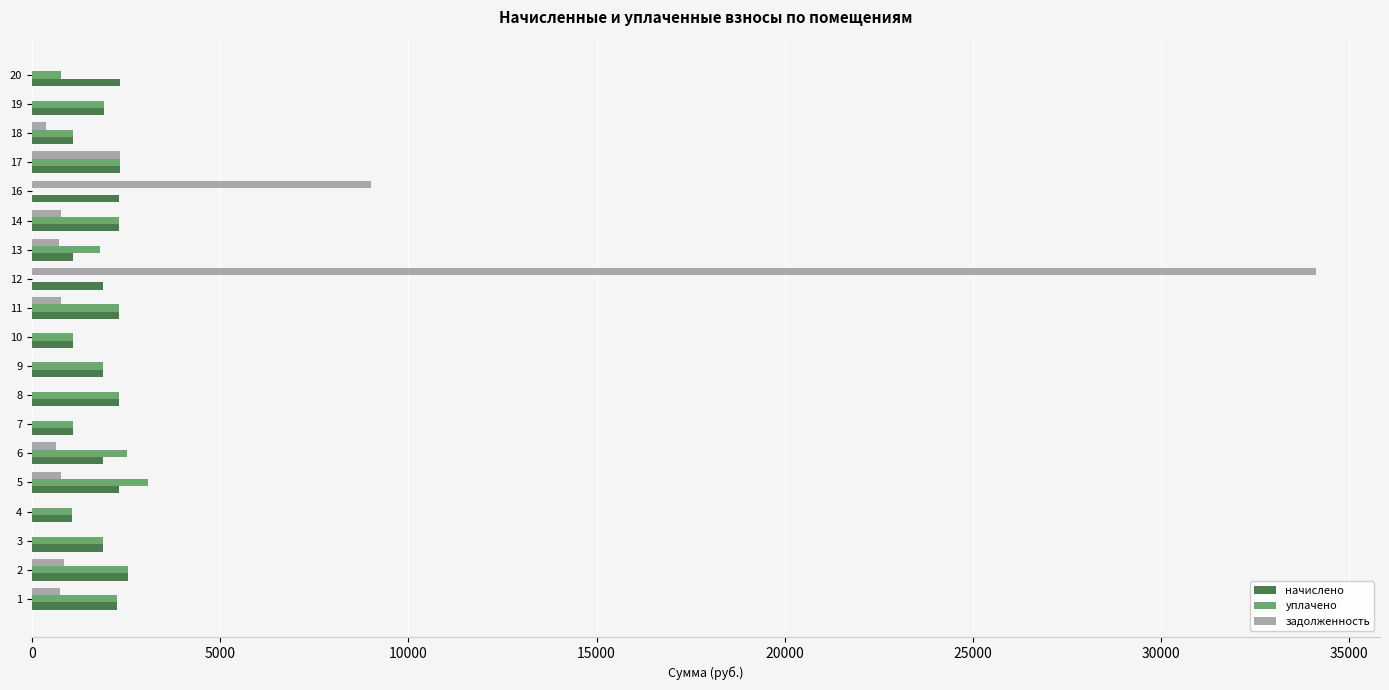

Which series has the widest spread of values?

задолженность